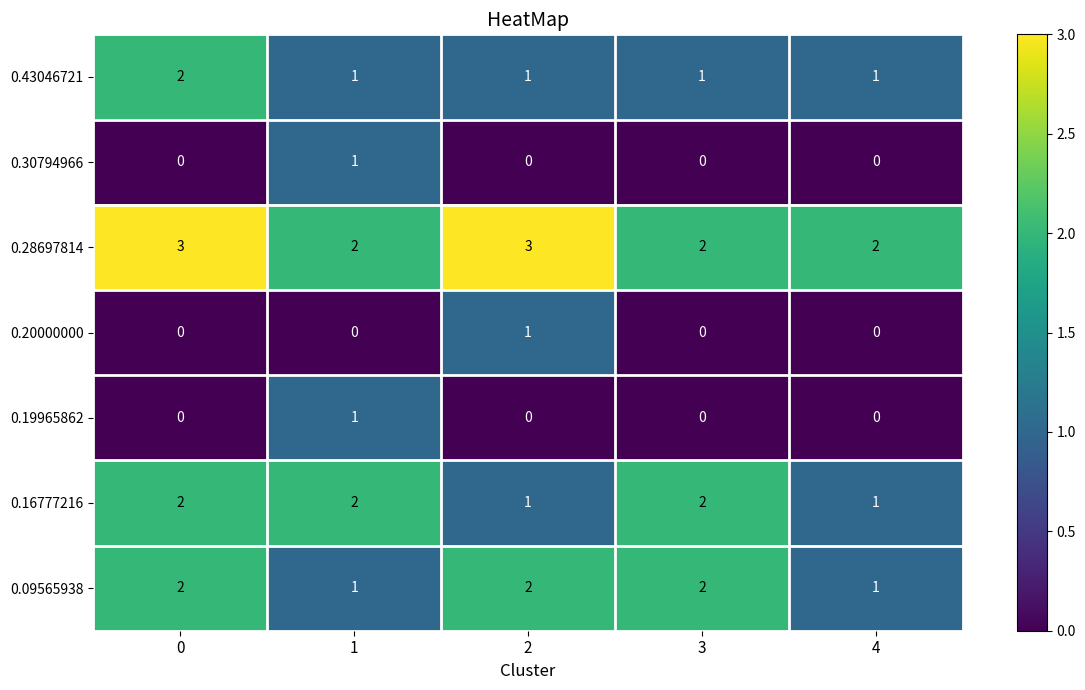

At how many categories does at least one series exceed 1?

5